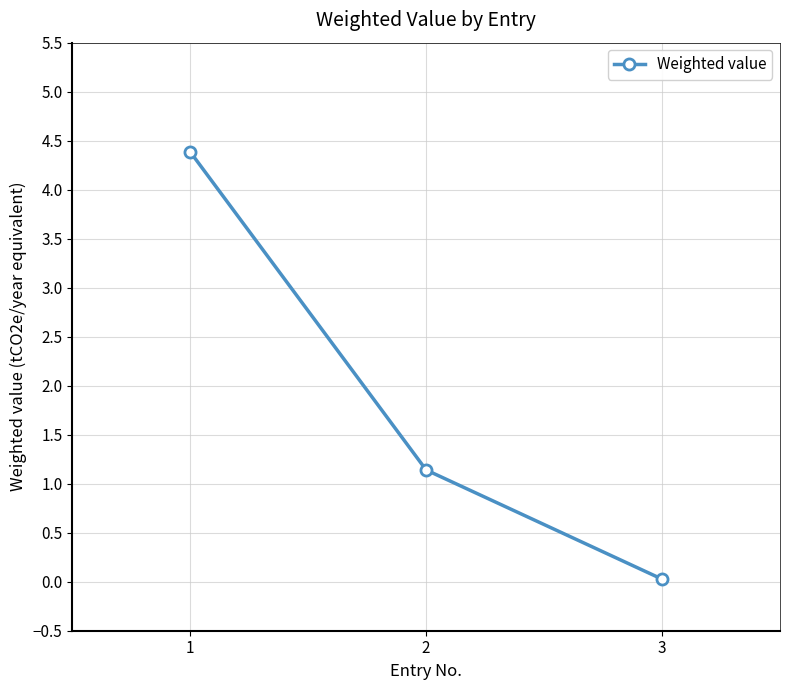

The value at 2 is 1.1. True or false?

True